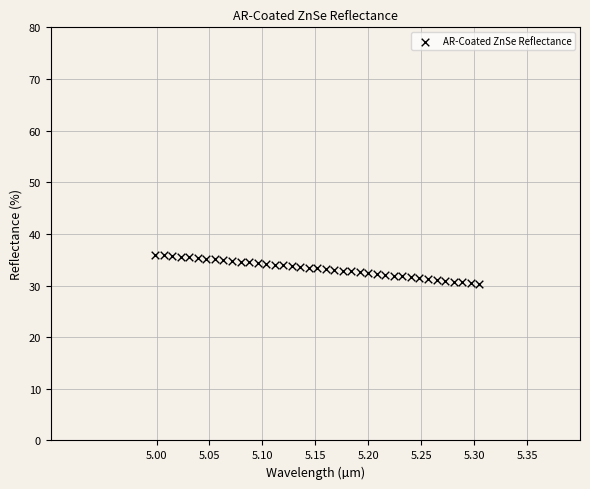

What is the range of X values (max minus min)?

0.3